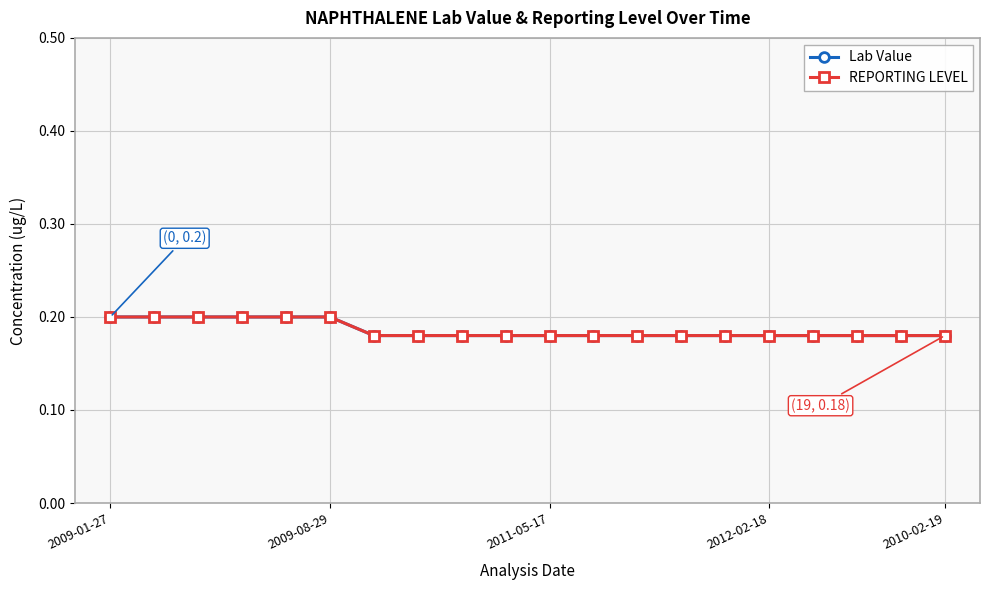

Is this an area chart (filled region under the line)?

No